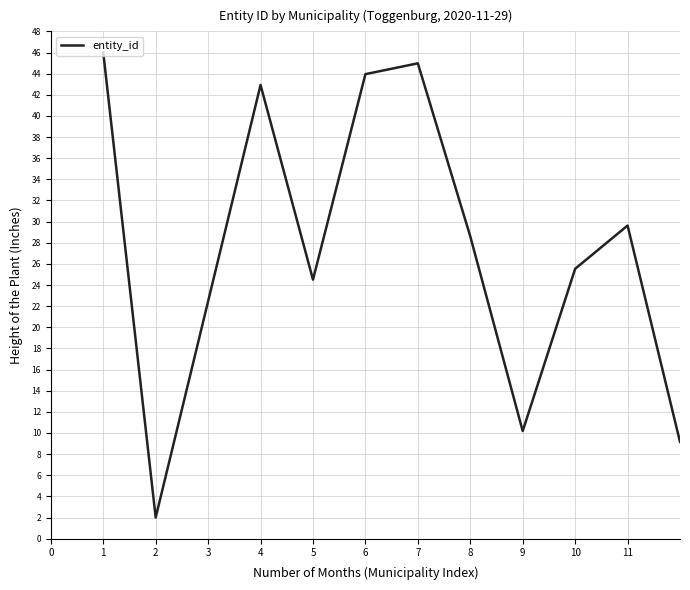

What is the difference between the maximum and minimum values?

44.0